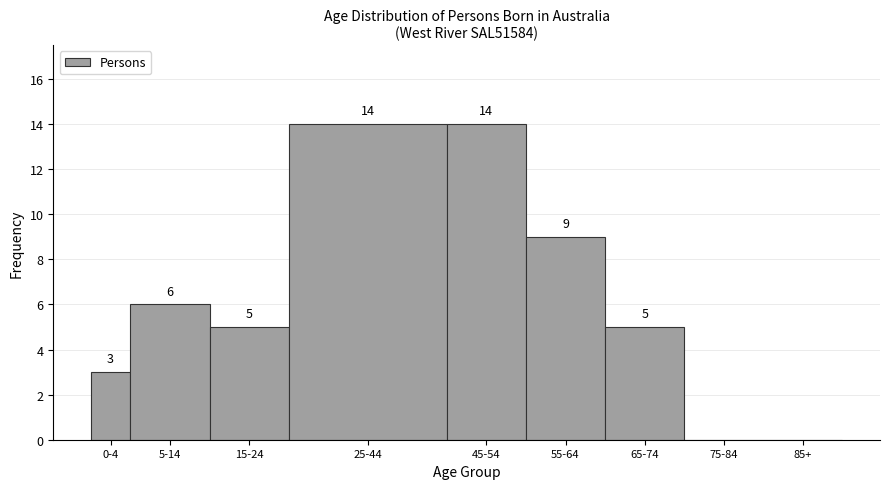

Reading right to left, extract all data points from this chart.

85+=0	75-84=0	65-74=5	55-64=9	45-54=14	25-44=14	15-24=5	5-14=6	0-4=3